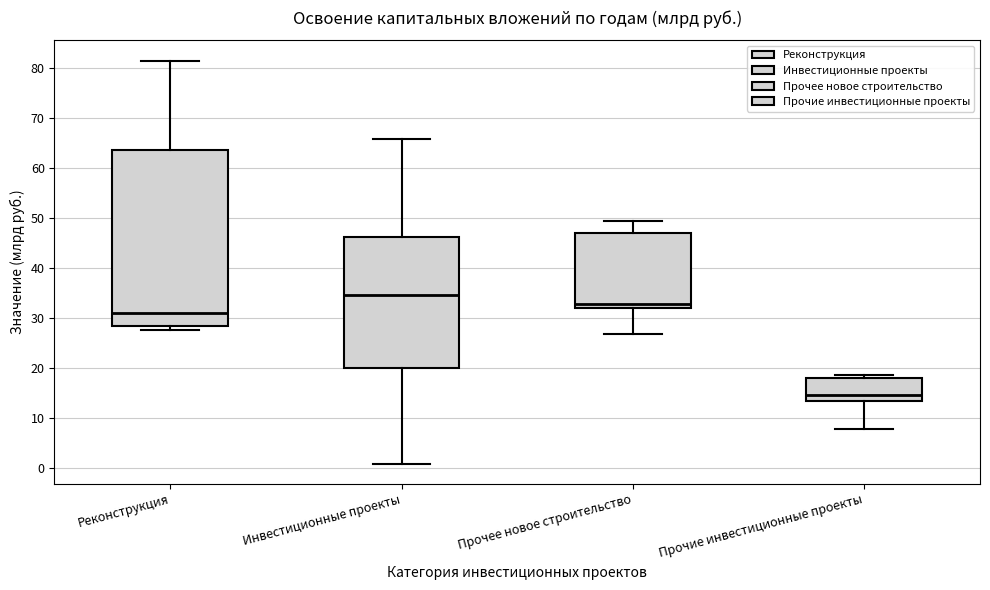

Comparing the boxes themselves (not the whiskers), which one is the tallest?

Реконструкция